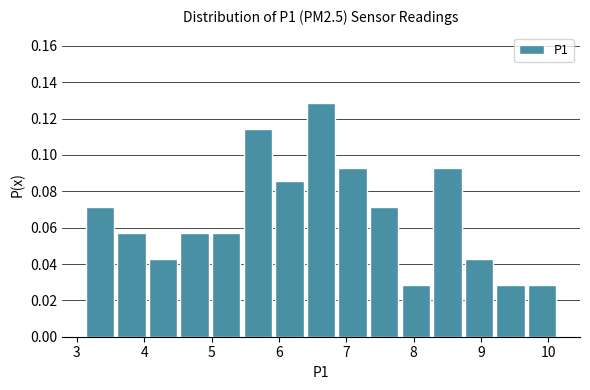

Reading left to right, transcribe this chart: for each bar, give the range it covers on the x-axis and its height. Neither the bar edges nor the heights are printed on the chart, so give them approximately, as read against the axes.

3.1 to 3.6: 0.072
3.6 to 4.1: 0.058
4.1 to 4.5: 0.042
4.5 to 5.0: 0.058
5.0 to 5.5: 0.058
5.5 to 5.9: 0.114
5.9 to 6.4: 0.086
6.4 to 6.9: 0.128
6.9 to 7.4: 0.092
7.4 to 7.8: 0.072
7.8 to 8.3: 0.028
8.3 to 8.8: 0.092
8.8 to 9.2: 0.042
9.2 to 9.7: 0.028
9.7 to 10.2: 0.028